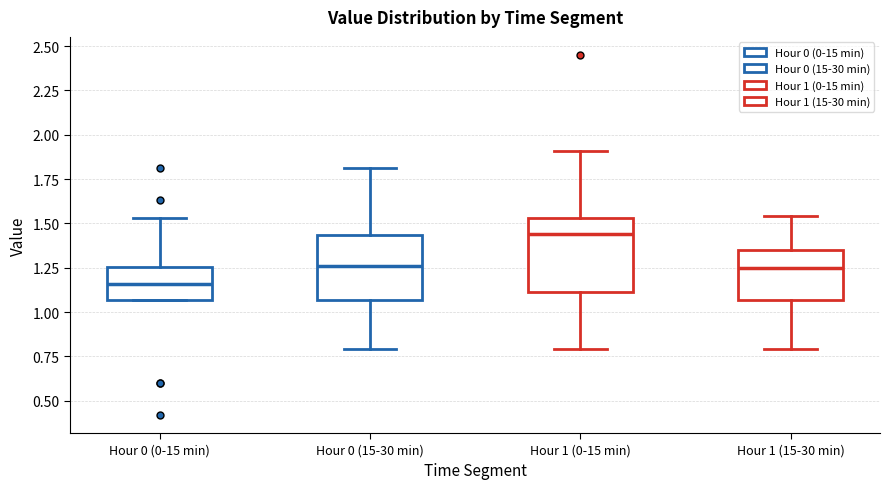

Reading left to right, read every box against the y-axis: the position of its median line, the range the box covers, and the ends of its whiskers. The values are not printed on the chart, so give them approximately, as read against the axis.

Hour 0 (0-15 min): median 1.15, box 1.05 to 1.25, whiskers 1.05 to 1.55
Hour 0 (15-30 min): median 1.25, box 1.05 to 1.45, whiskers 0.80 to 1.80
Hour 1 (0-15 min): median 1.45, box 1.10 to 1.55, whiskers 0.80 to 1.90
Hour 1 (15-30 min): median 1.25, box 1.05 to 1.35, whiskers 0.80 to 1.55